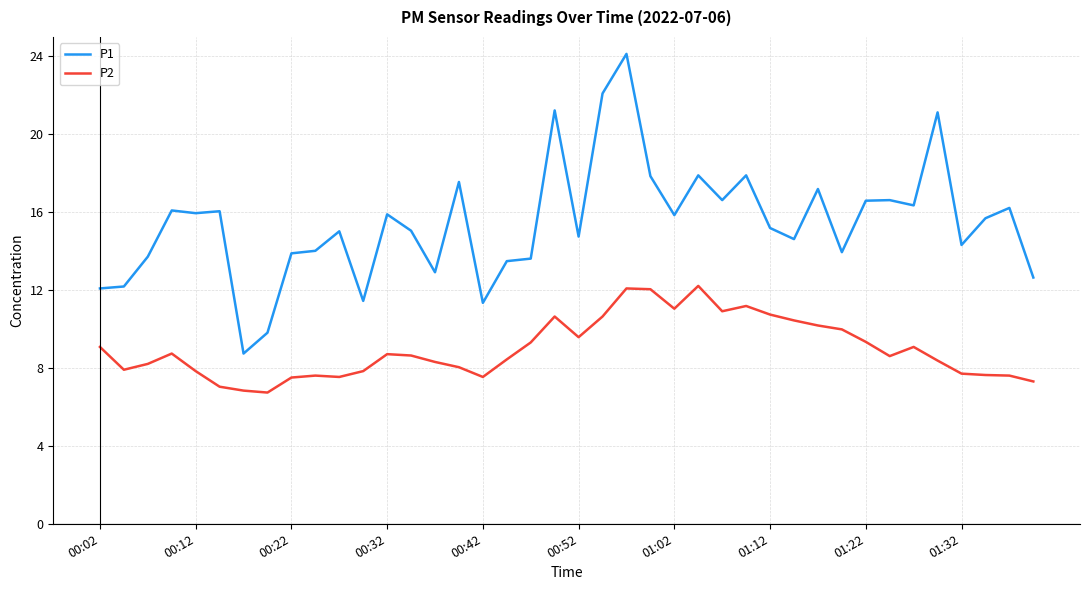

True or false: P1 has more than 2 interior local peaks.

True